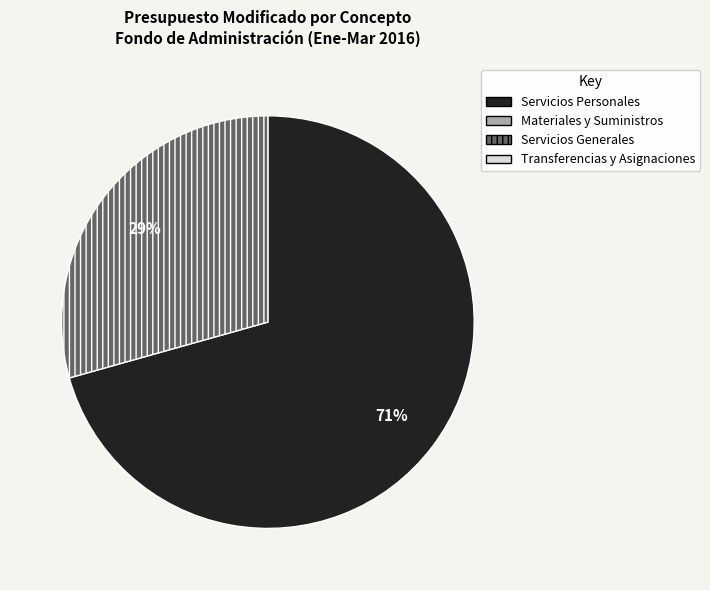

Is there a majority slice in this chart?

Yes